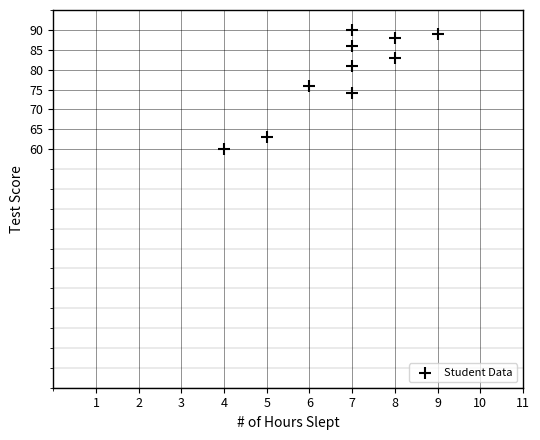

What is the average Y value?

79